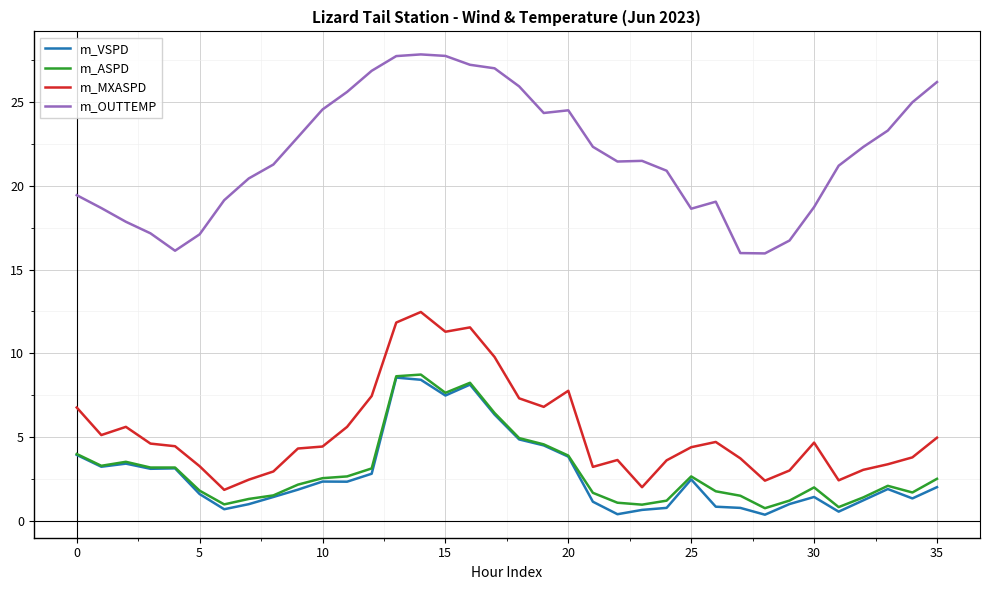

At how many categories does at least one series exceed 15?

36